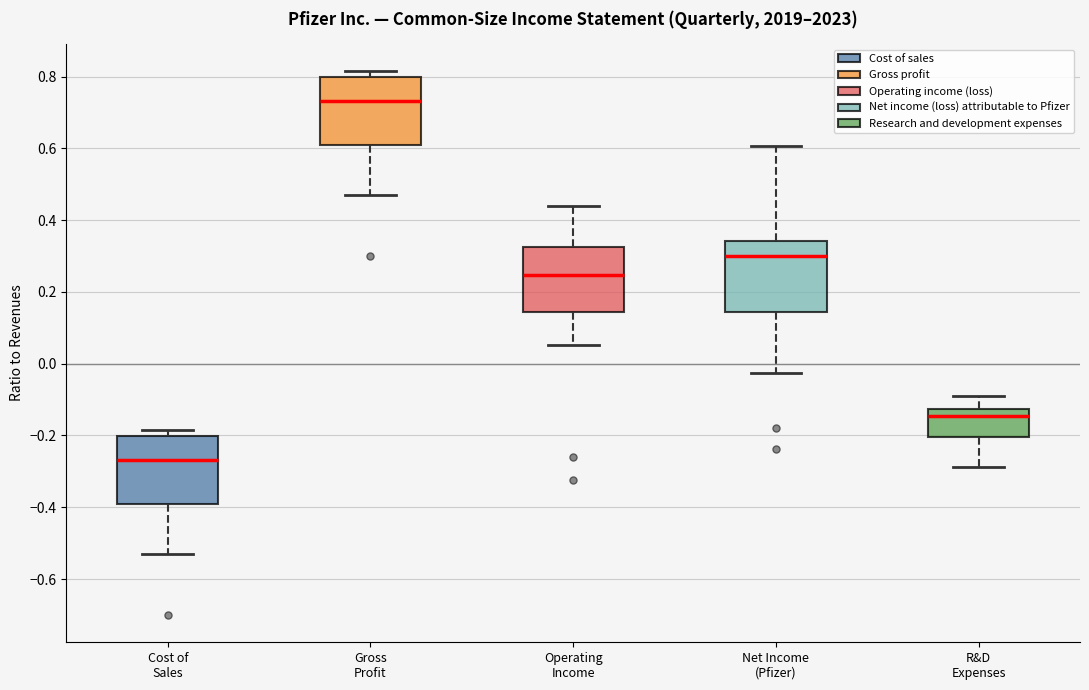

Which box has the highest median line?

Gross Profit